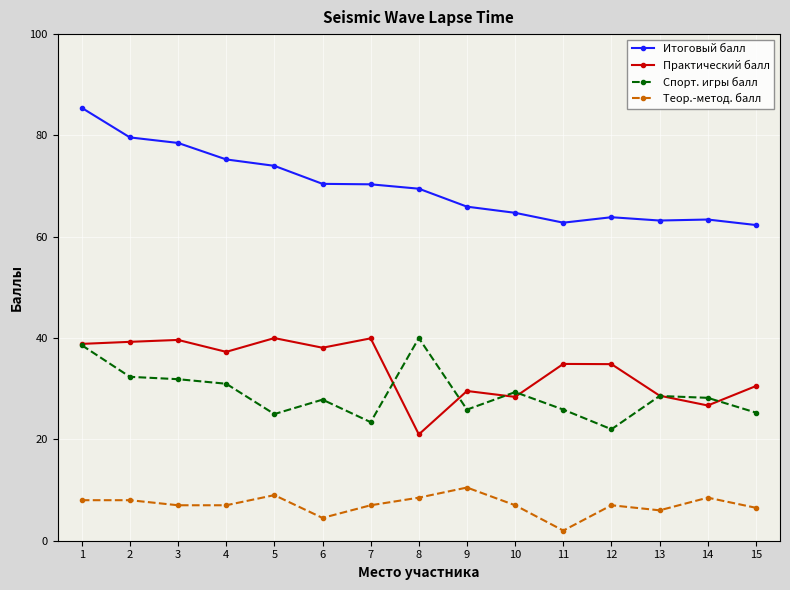

What is the value of the Итоговый балл point at the 14th from the left?

63.4